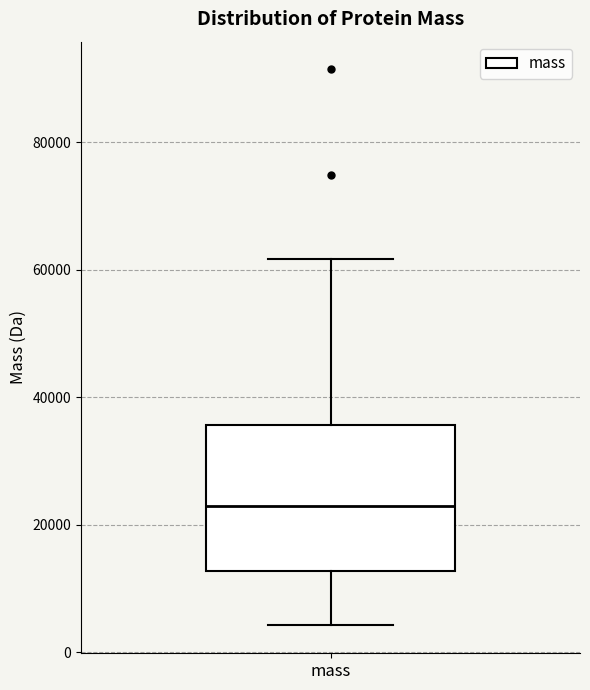

Read this box plot against the y-axis: the position of the median line, the range covered by the box, and the ends of both whiskers. The values are not printed on the chart, so give them approximately, as read against the axis.

median 22000, box 12000 to 36000, whiskers 4000 to 62000